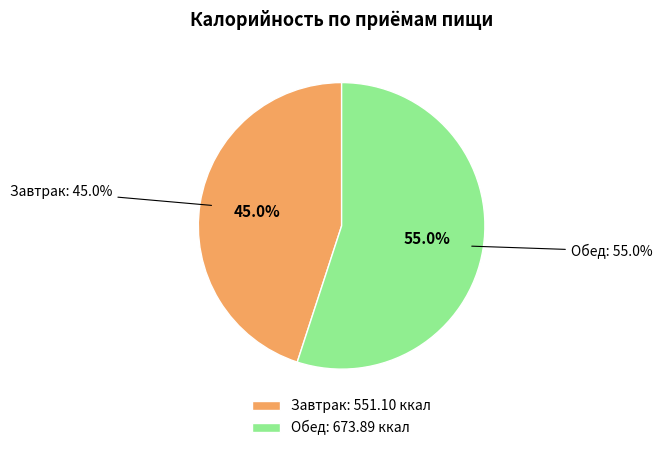

Count the number of slices in the pie.

2